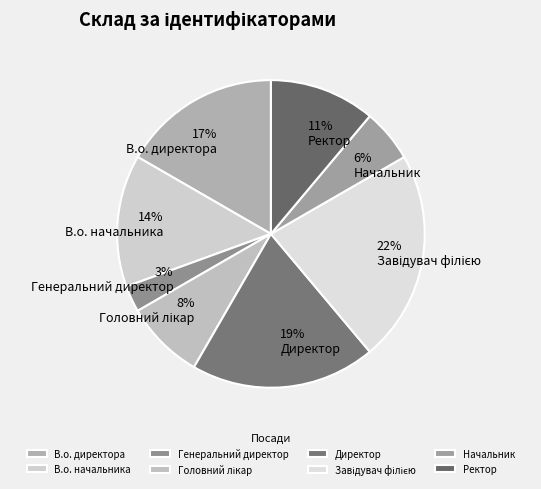

To the nearest percent, what portion does В.о. директора represent?

17%